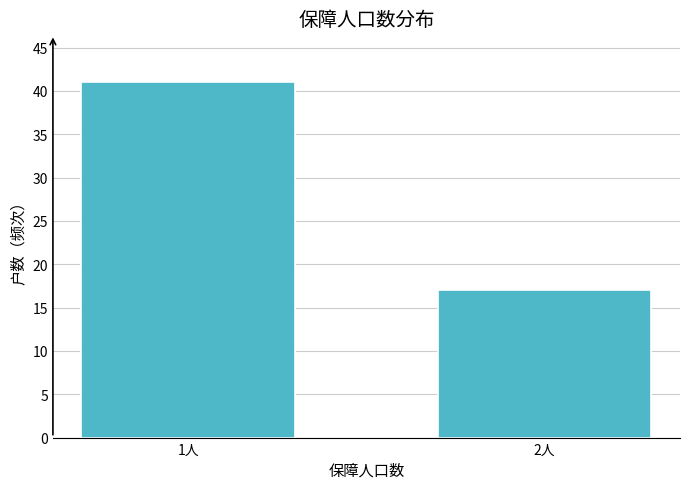

Reading left to right, what are all the values shown in this chart?

1人=41	2人=17